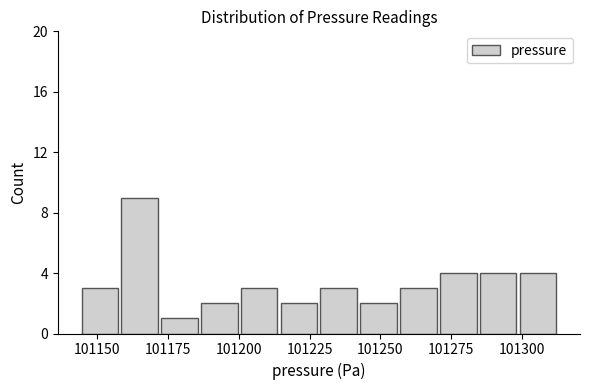

Around what value on the x-axis is the tallest bar? Give the approximate position of its centre, as read against the axis.

101165